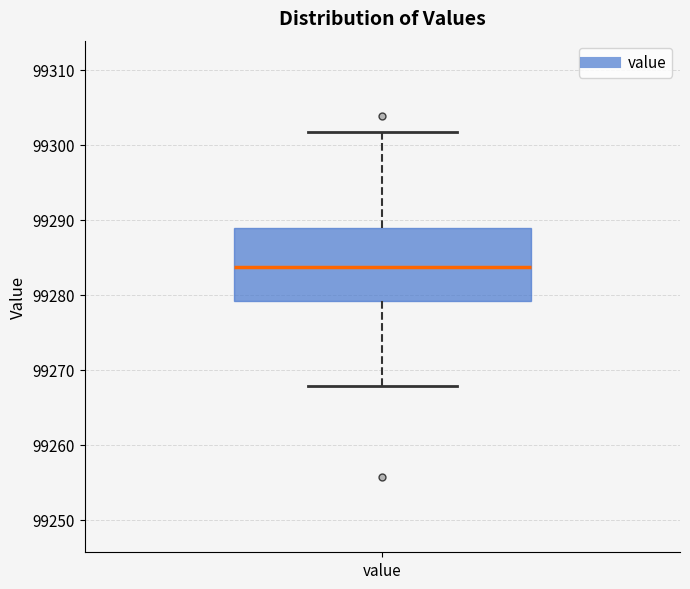

Transcribe this box plot: give where the median line is, the range the box spans, and where the two whiskers end, as read against the y-axis. The values are not printed on the chart, so give them approximately, as read against the axis.

median 99284, box 99279 to 99289, whiskers 99268 to 99302